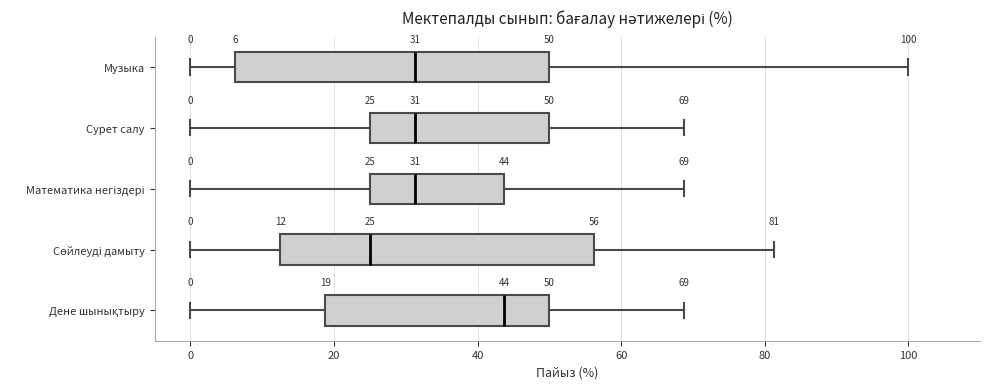

Which box has the furthest to the right median line?

Дене шынықтыру